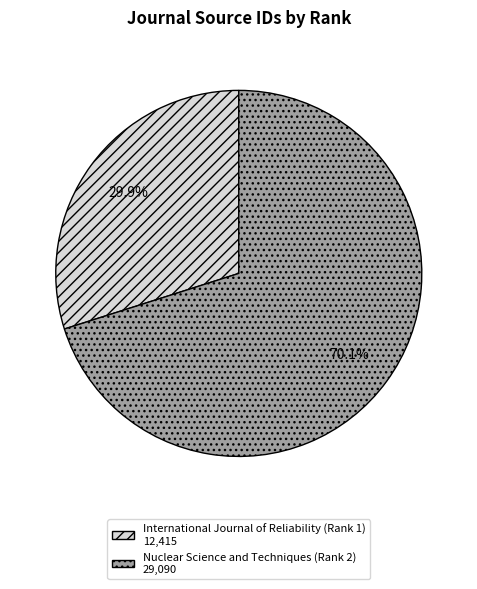

What is the majority slice?

Nuclear Science and Techniques (Rank 2)